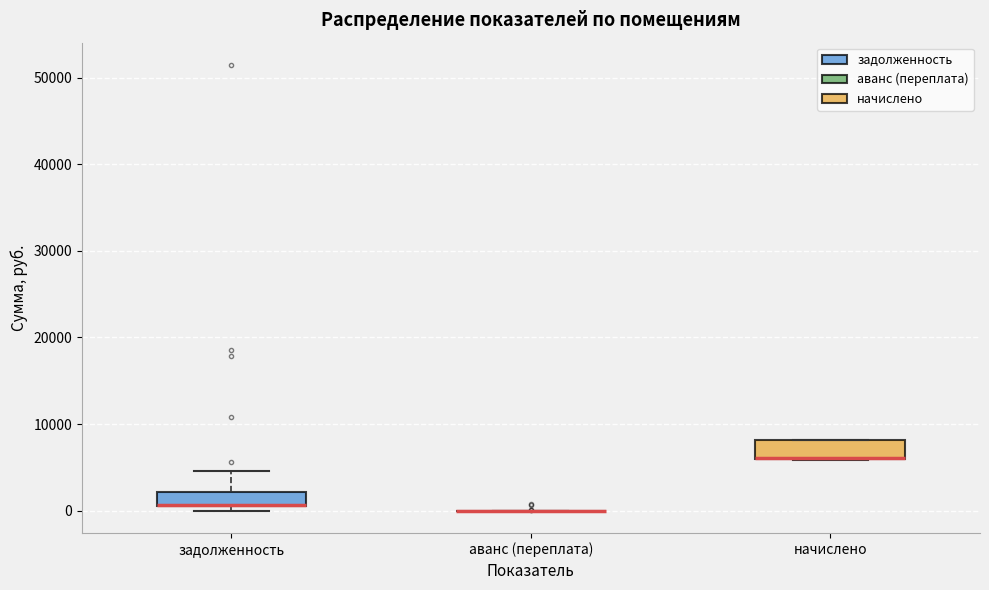

Reading left to right, read every box against the y-axis: the position of its median line, the range the box covers, and the ends of its whiskers. The values are not printed on the chart, so give them approximately, as read against the axis.

задолженность: median 1000 (drawn on the box's lower edge), box 0 to 2000, whiskers 0 (just below the box's lower edge) to 5000
аванс (переплата): box collapsed to a line at 0, whiskers 0 to 0
начислено: median 6000 (drawn on the box's lower edge), box 6000 to 8000, whiskers 6000 to 8000